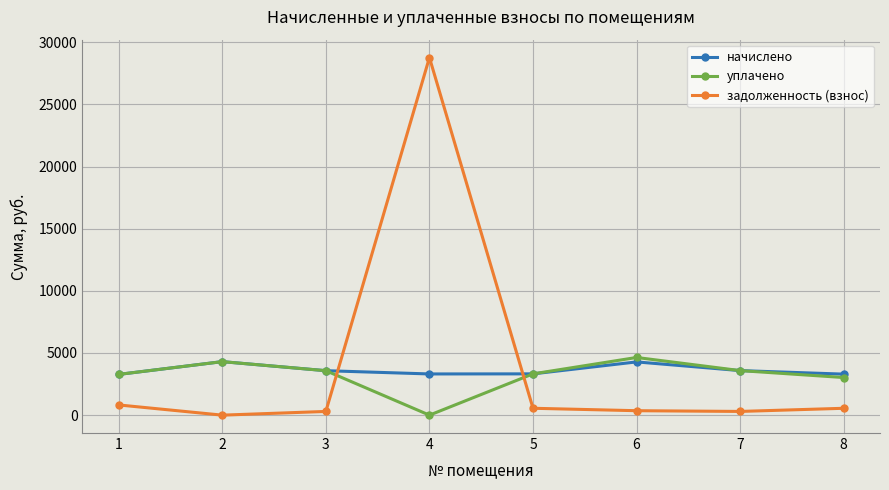

Is the value of начислено at 4 greater than the value of задолженность (взнос) at 7?

Yes